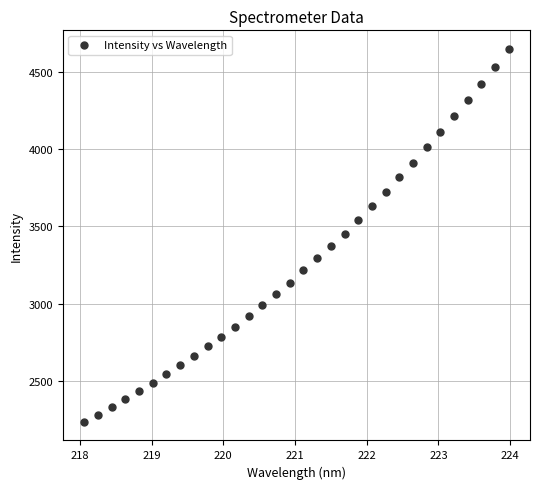

What is the range of X values (max minus min)?

5.9